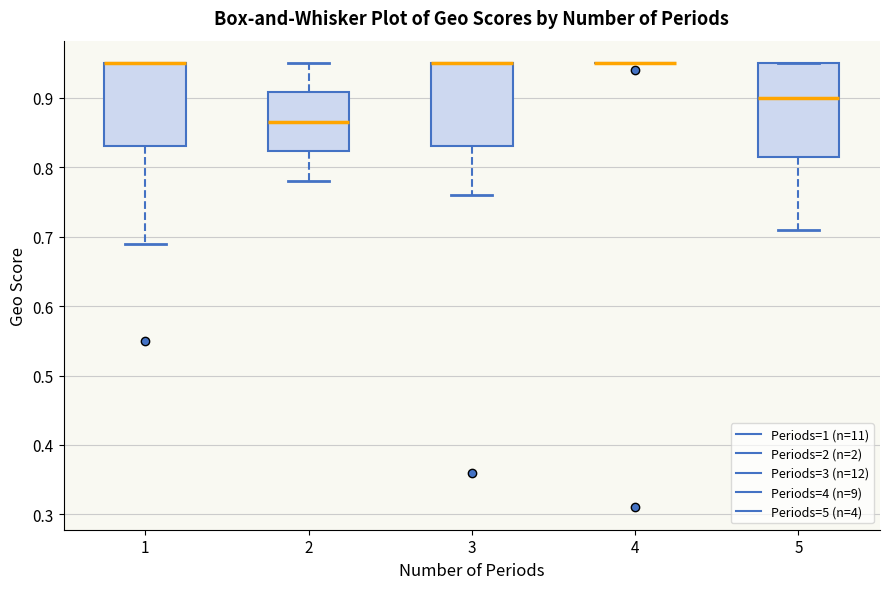

Reading left to right, read every box against the y-axis: the position of its median line, the range the box covers, and the ends of its whiskers. The values are not printed on the chart, so give them approximately, as read against the axis.

1: median 0.95 (drawn on the box's upper edge), box 0.83 to 0.95, whiskers 0.69 to 0.95
2: median 0.87, box 0.82 to 0.91, whiskers 0.78 to 0.95
3: median 0.95 (drawn on the box's upper edge), box 0.83 to 0.95, whiskers 0.76 to 0.95
4: box collapsed to a line at 0.95, whiskers 0.95 to 0.95
5: median 0.90, box 0.82 to 0.95, whiskers 0.71 to 0.95